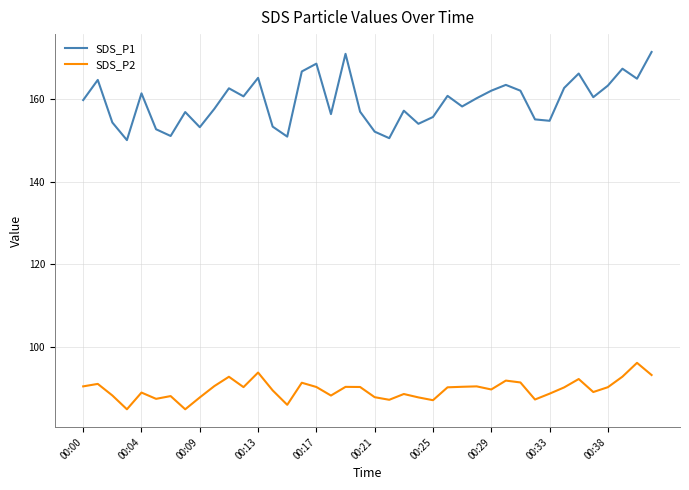

Which series has the largest total across all categories?

SDS_P1